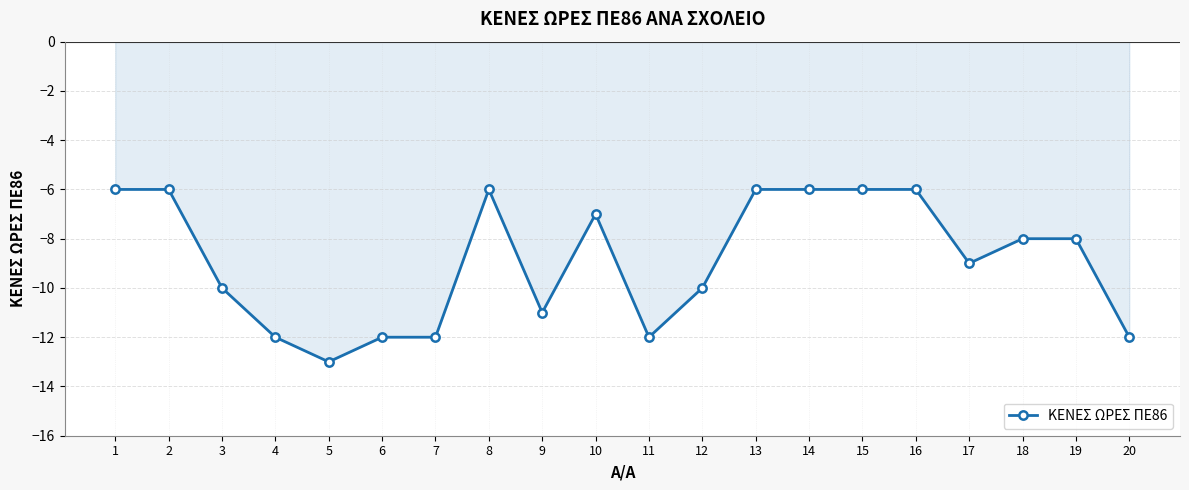

The chart shows a value of -8 at 2. True or false?

False